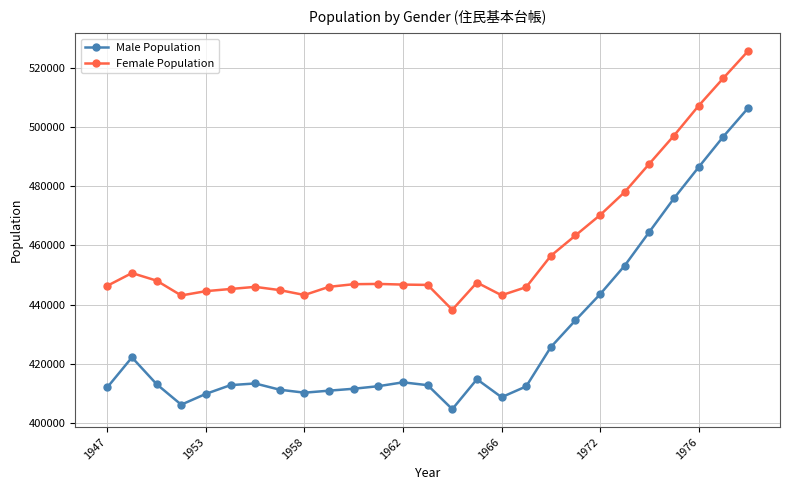

Does the chart display data point markers on the line(s)?

Yes